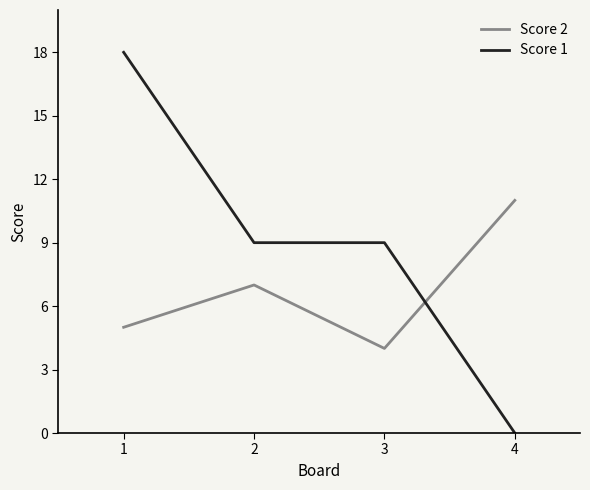

Rank the categories by Score 2 value from lowest to highest.

3, 1, 2, 4